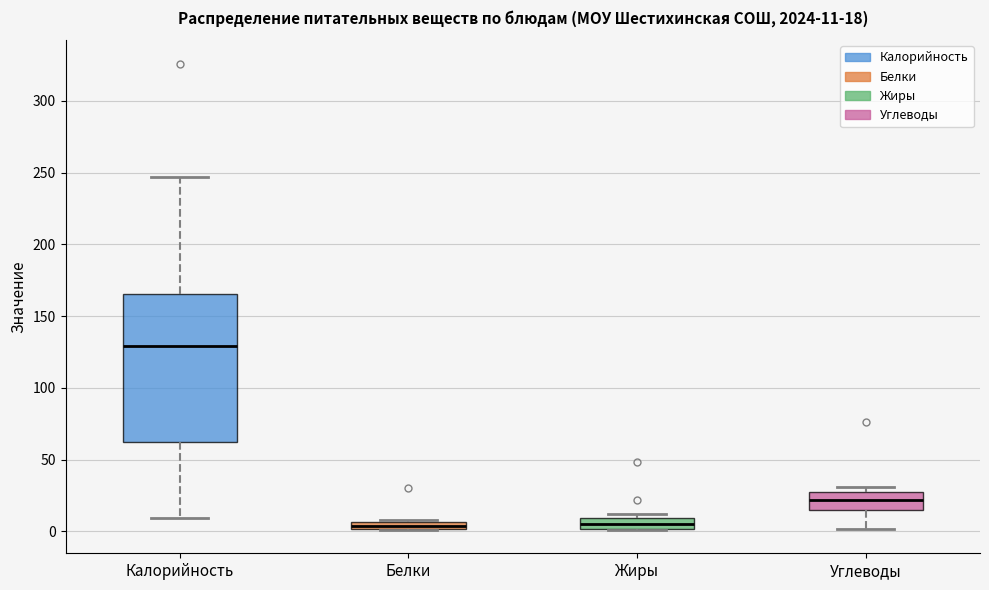

Comparing the boxes themselves (not the whiskers), which one is the tallest?

Калорийность